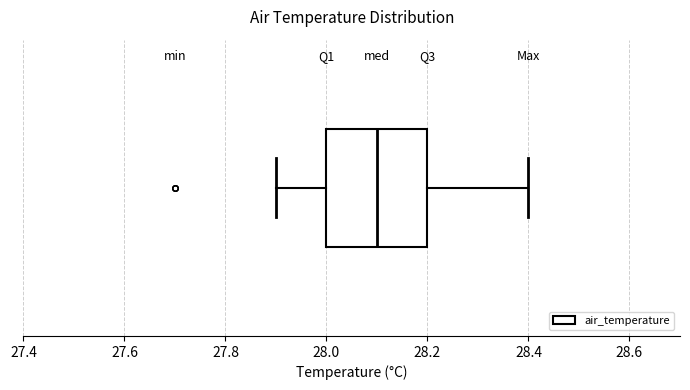

Transcribe this box plot: give where the median line is, the range the box spans, and where the two whiskers end, as read against the x-axis. The values are not printed on the chart, so give them approximately, as read against the axis.

median 28.1, box 28.0 to 28.2, whiskers 27.9 to 28.4